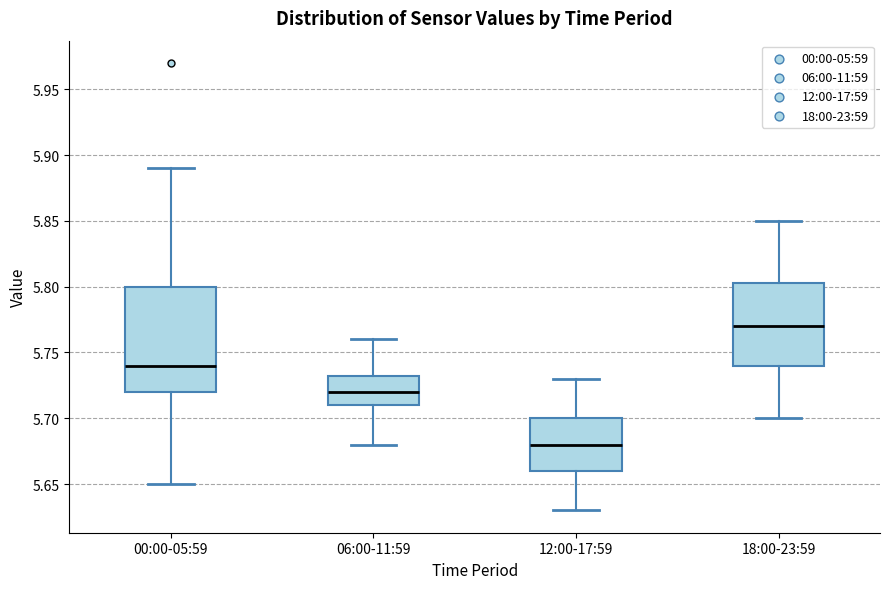

Reading left to right, read every box against the y-axis: the position of its median line, the range the box covers, and the ends of its whiskers. The values are not printed on the chart, so give them approximately, as read against the axis.

00:00-05:59: median 5.740, box 5.720 to 5.800, whiskers 5.650 to 5.890
06:00-11:59: median 5.720, box 5.710 to 5.735, whiskers 5.680 to 5.760
12:00-17:59: median 5.680, box 5.660 to 5.700, whiskers 5.630 to 5.730
18:00-23:59: median 5.770, box 5.740 to 5.805, whiskers 5.700 to 5.850